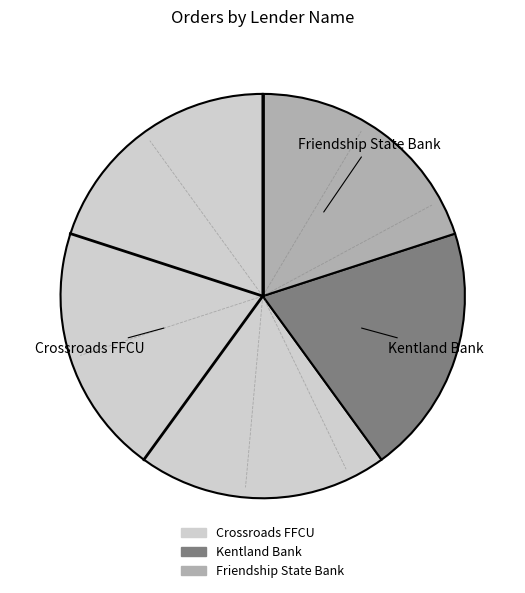

Does Kentland Bank account for over 50% of the chart?

No